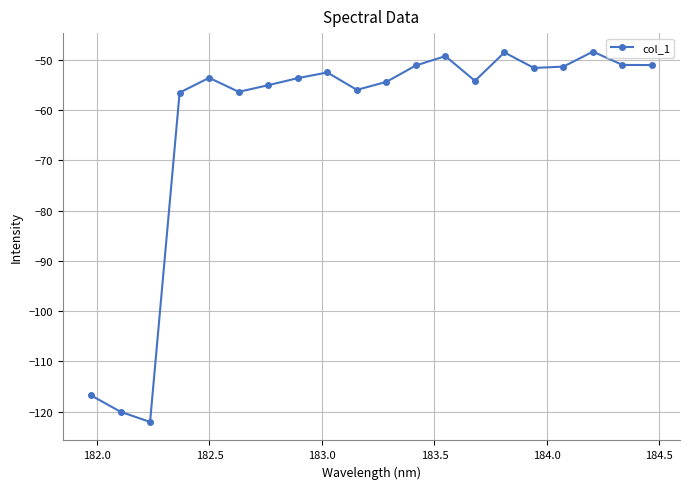

What is the value of the 4th point from the left?

-56.5